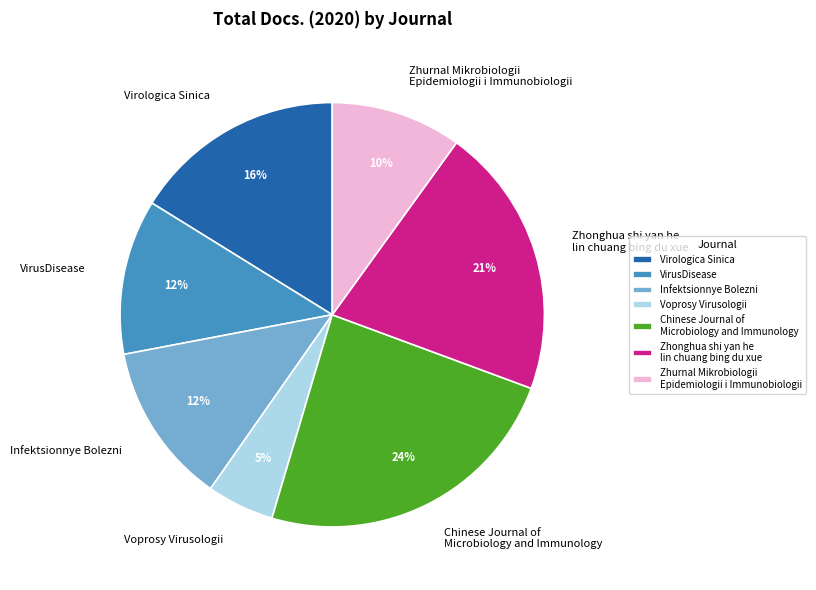

What is the ratio of the value at Voprosy Virusologii to the value at Virologica Sinica?

0.3